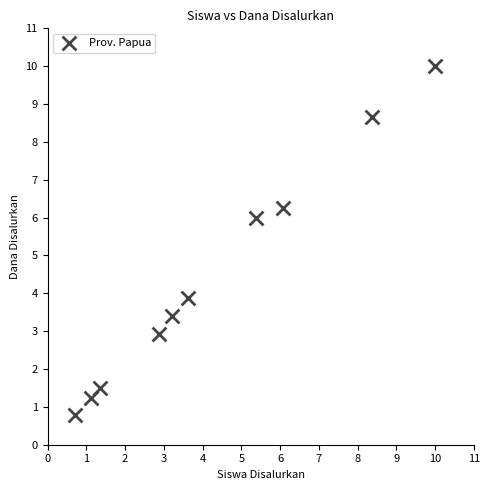

What Y value in the scatter plot is closest to 5?

6.0